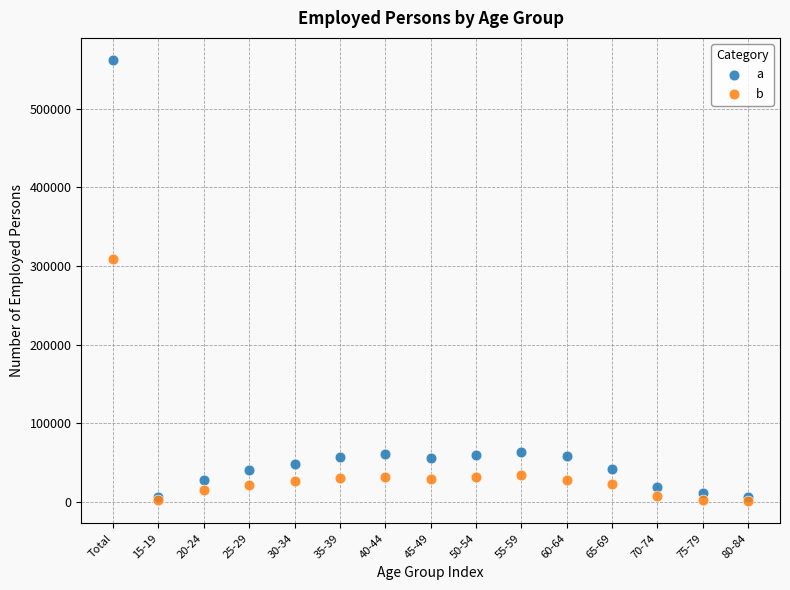

Across all series, what Y value is closest to 281552?

308587